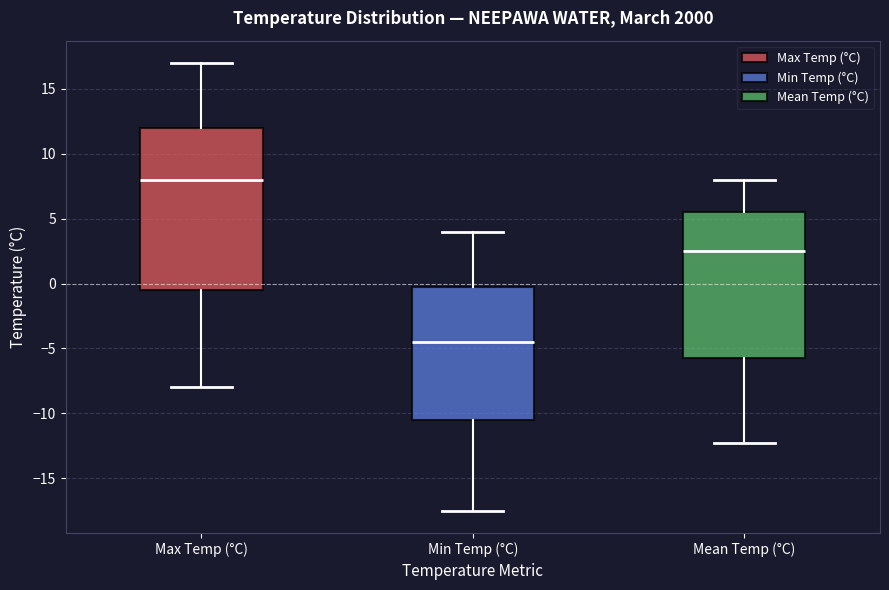

Reading left to right, read every box against the y-axis: the position of its median line, the range the box covers, and the ends of its whiskers. The values are not printed on the chart, so give them approximately, as read against the axis.

Max Temp (°C): median 8.0, box -0.5 to 12.0, whiskers -8.0 to 17.0
Min Temp (°C): median -4.5, box -10.5 to 0.0, whiskers -17.5 to 4.0
Mean Temp (°C): median 2.5, box -5.5 to 5.5, whiskers -12.5 to 8.0